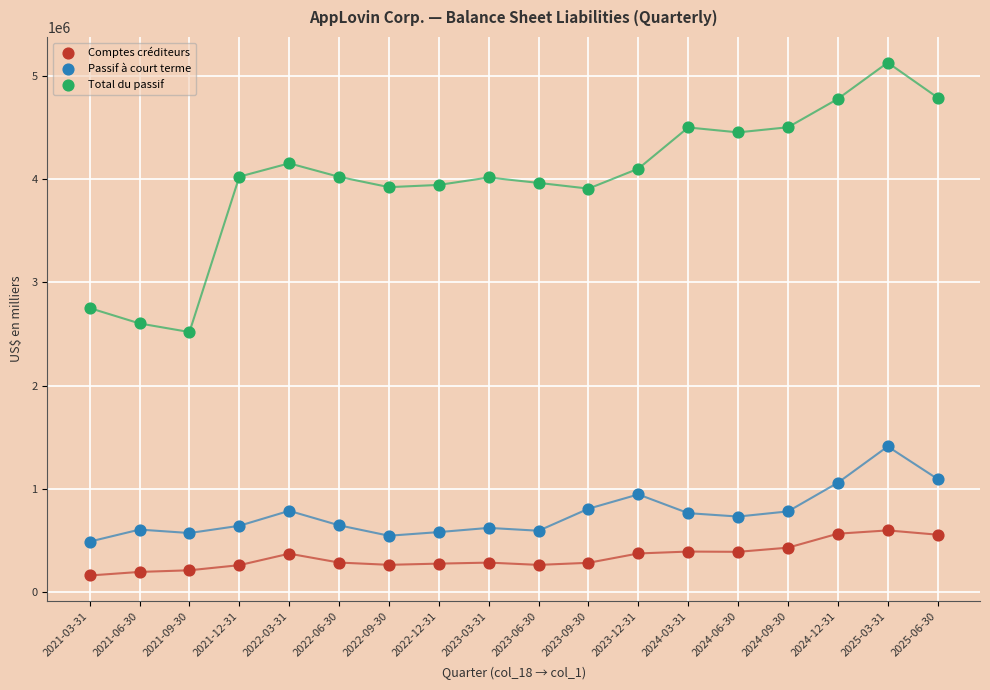

Which series has the largest Y range (max minus min)?

Total du passif